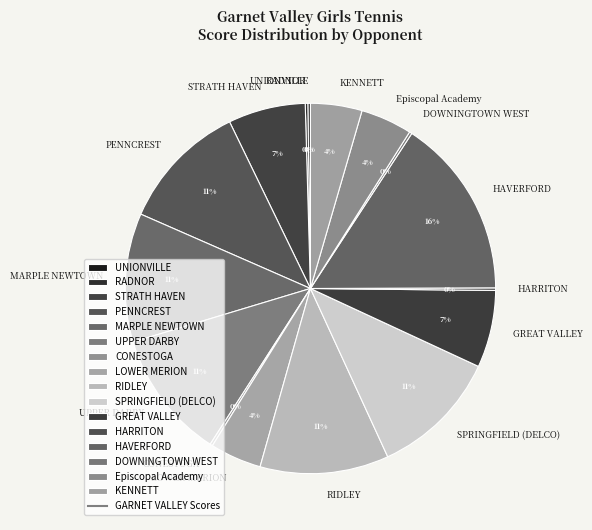

To the nearest percent, what portion does UPPER DARBY represent?

11%